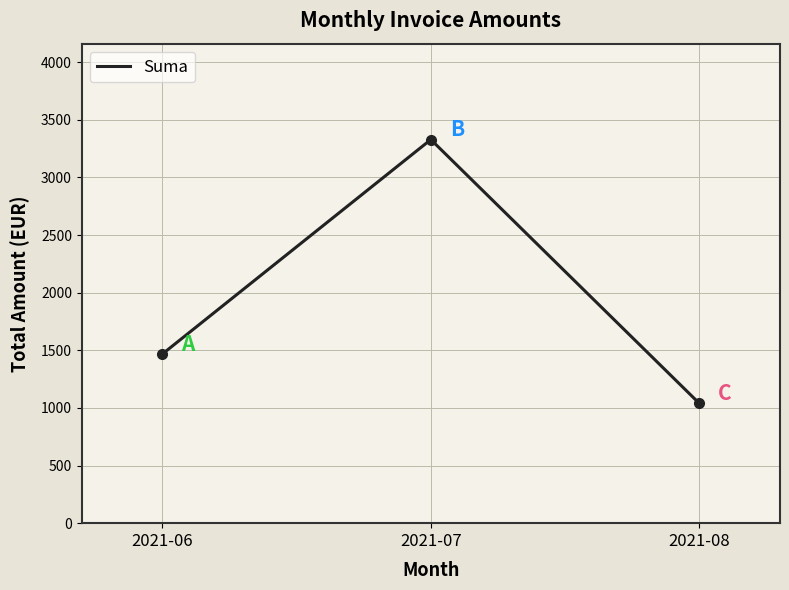

What is the change in value from 2021-06 to 2021-08?

-428.3